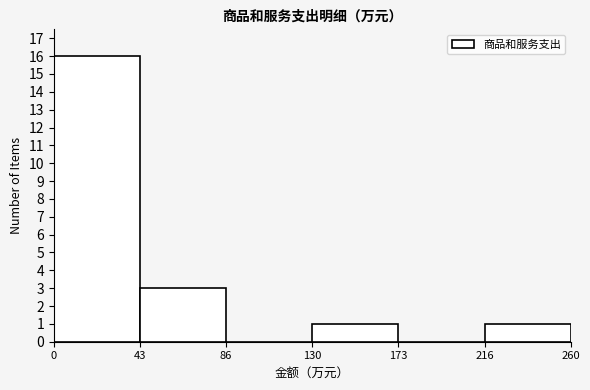

Which range on the x-axis has the tallest bar?

0 to 43